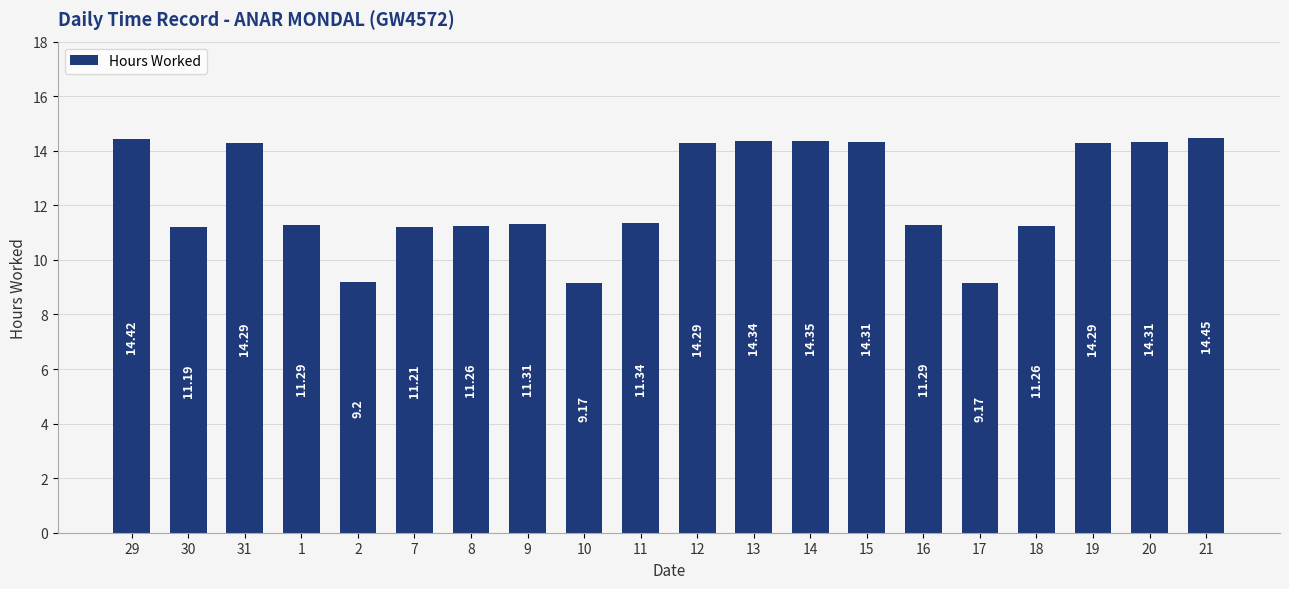

What position from the right is 7?

15